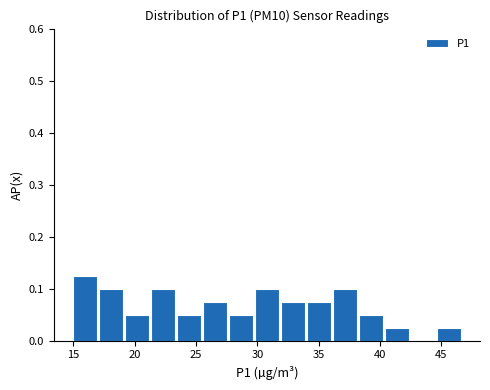

Which range on the x-axis has the tallest bar?

15.0 to 17.0